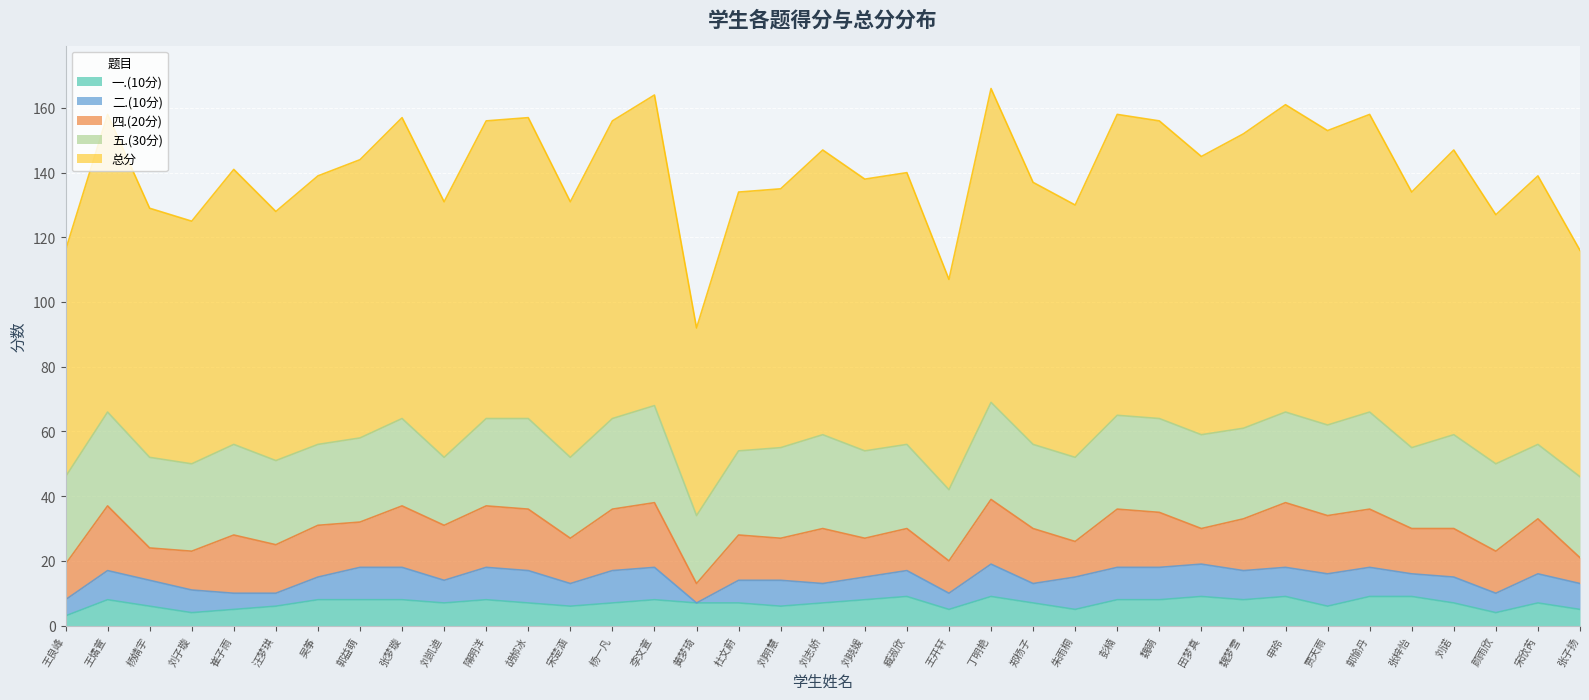

What is the label of the 37th point from the right?

王良峰